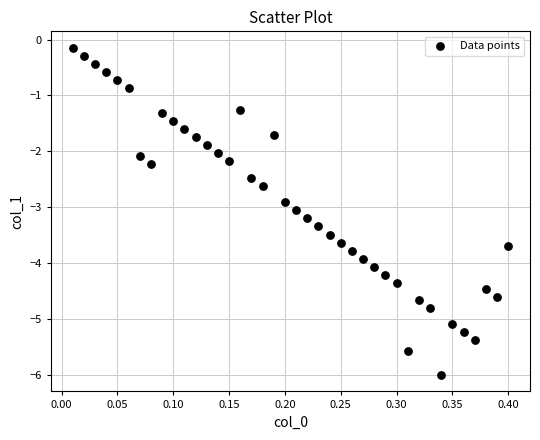

What is the range of X values (max minus min)?

0.4